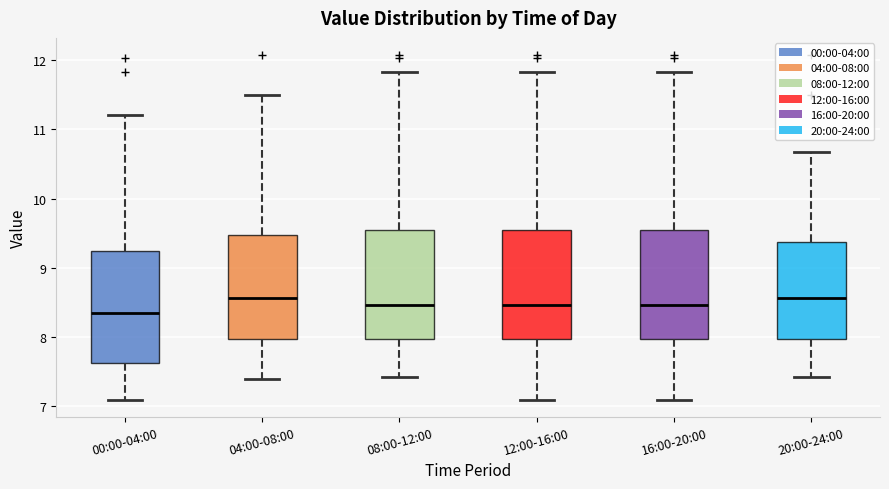

Reading left to right, read every box against the y-axis: the position of its median line, the range the box covers, and the ends of its whiskers. The values are not printed on the chart, so give them approximately, as read against the axis.

00:00-04:00: median 8.4, box 7.6 to 9.2, whiskers 7.1 to 11.2
04:00-08:00: median 8.6, box 8.0 to 9.5, whiskers 7.4 to 11.5
08:00-12:00: median 8.5, box 8.0 to 9.6, whiskers 7.4 to 11.8
12:00-16:00: median 8.5, box 8.0 to 9.6, whiskers 7.1 to 11.8
16:00-20:00: median 8.5, box 8.0 to 9.6, whiskers 7.1 to 11.8
20:00-24:00: median 8.6, box 8.0 to 9.4, whiskers 7.4 to 10.7